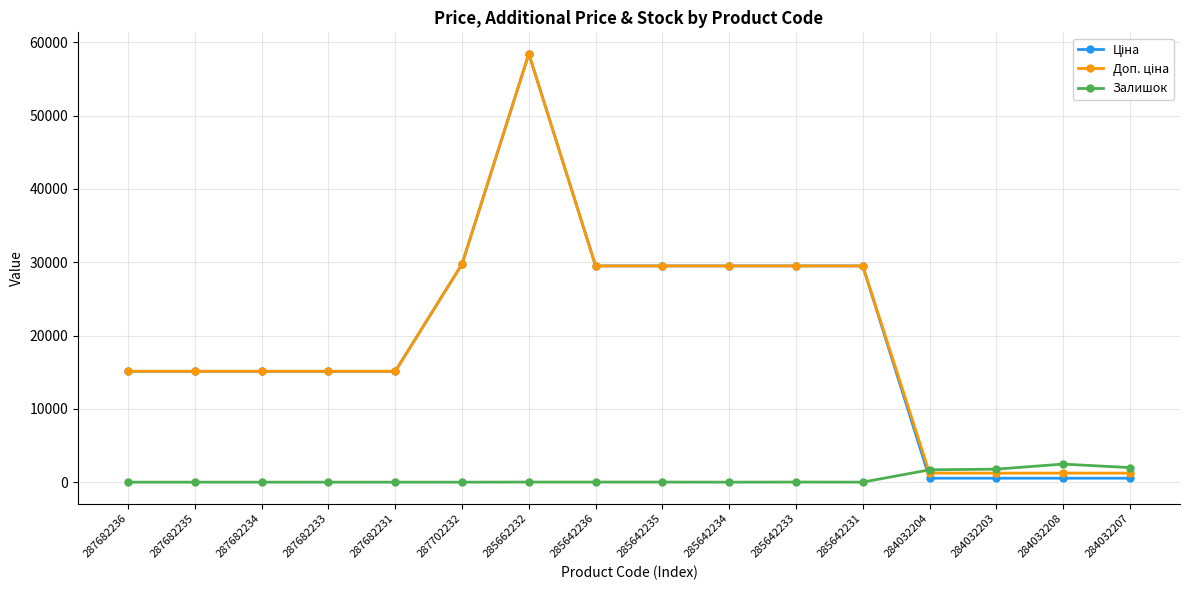

At which category is the sum across all series the highest?

285662232